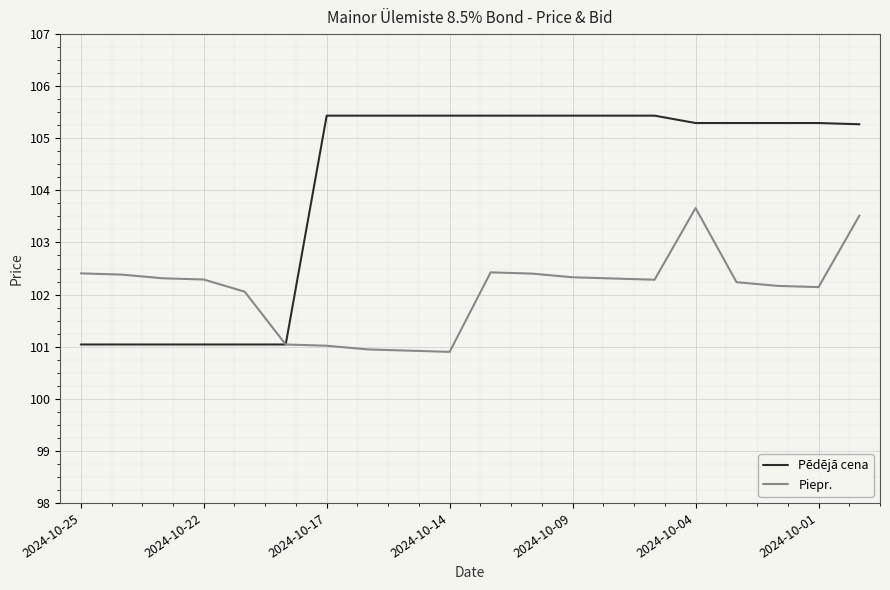

Which series has the widest spread of values?

Pēdējā cena